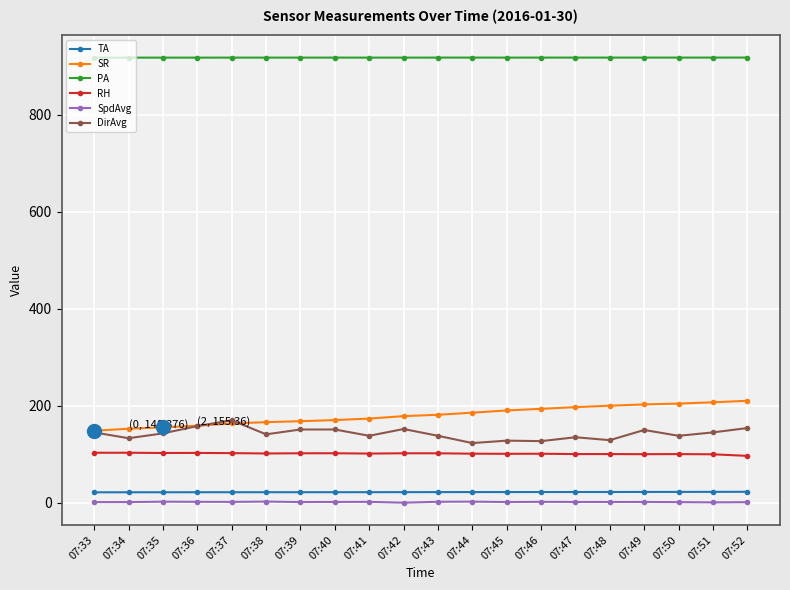

What is the maximum value shown in the chart?

918.3